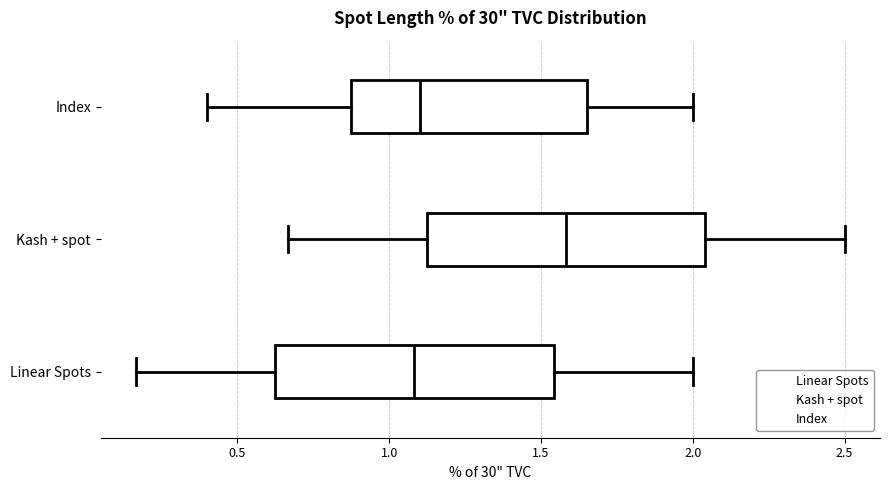

Reading bottom to top, transcribe this box plot: for each box, give where its median line is, the range the box spans, and where its two whiskers end, as read against the x-axis. The values are not printed on the chart, so give them approximately, as read against the axis.

Linear Spots: median 1.10, box 0.65 to 1.55, whiskers 0.15 to 2.00
Kash + spot: median 1.60, box 1.15 to 2.05, whiskers 0.65 to 2.50
Index: median 1.10, box 0.90 to 1.65, whiskers 0.40 to 2.00